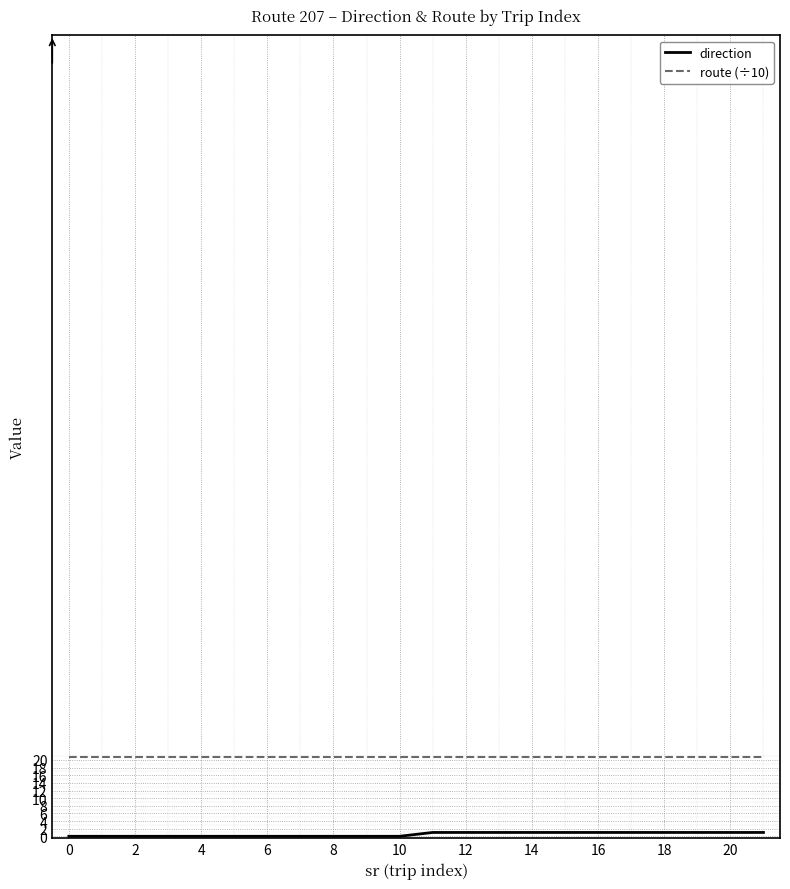

What is the highest value of the route (÷10) series?

20.7